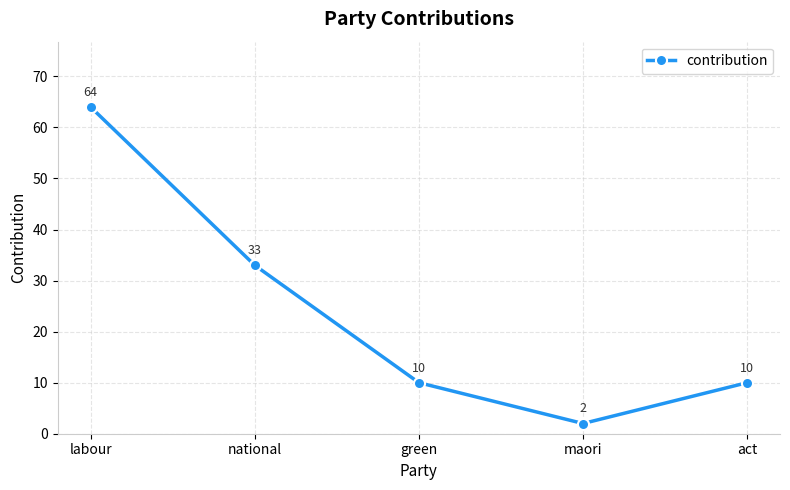

True or false: the data shows 6 at act.

False